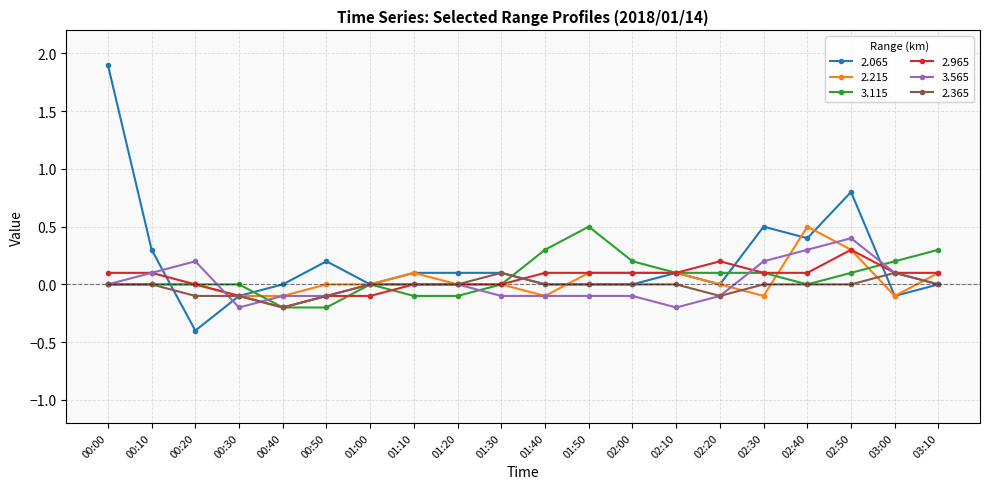

Count the number of data series in this chart.

6